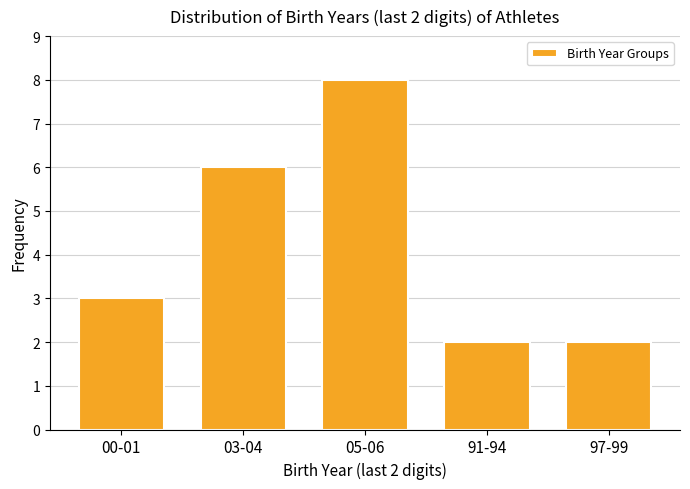

Reading left to right, transcribe all the data shown in this chart.

00-01=3	03-04=6	05-06=8	91-94=2	97-99=2